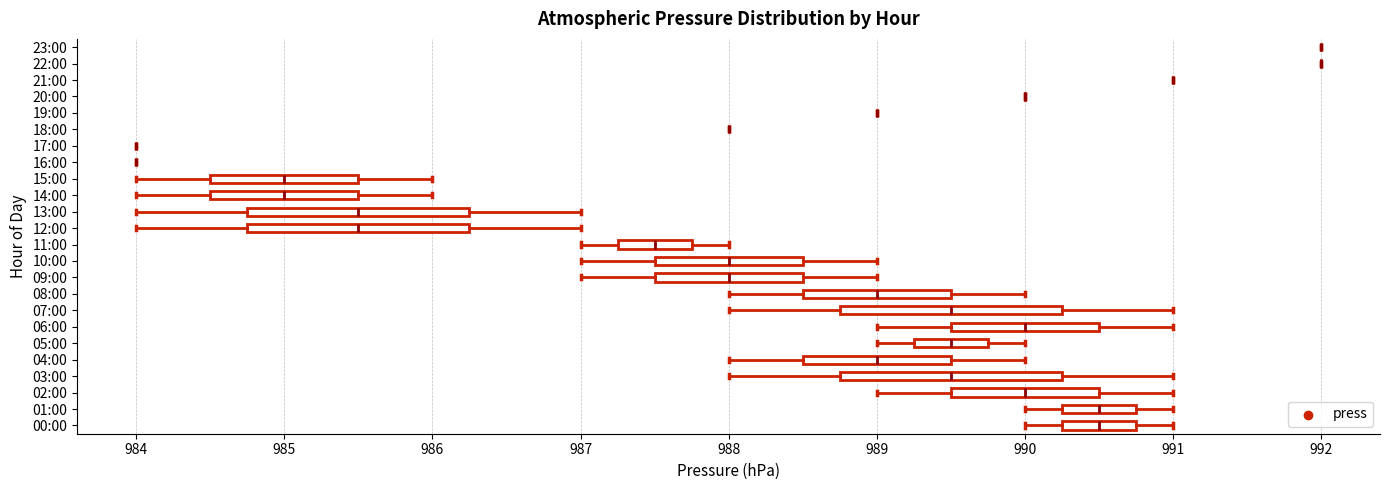

Reading bottom to top, read every box against the x-axis: the position of its median line, the range the box covers, and the ends of its whiskers. The values are not printed on the chart, so give them approximately, as read against the axis.

00:00: median 990.5, box 990.3 to 990.8, whiskers 990.0 to 991.0
01:00: median 990.5, box 990.3 to 990.8, whiskers 990.0 to 991.0
02:00: median 990.0, box 989.5 to 990.5, whiskers 989.0 to 991.0
03:00: median 989.5, box 988.8 to 990.3, whiskers 988.0 to 991.0
04:00: median 989.0, box 988.5 to 989.5, whiskers 988.0 to 990.0
05:00: median 989.5, box 989.3 to 989.8, whiskers 989.0 to 990.0
06:00: median 990.0, box 989.5 to 990.5, whiskers 989.0 to 991.0
07:00: median 989.5, box 988.8 to 990.3, whiskers 988.0 to 991.0
08:00: median 989.0, box 988.5 to 989.5, whiskers 988.0 to 990.0
09:00: median 988.0, box 987.5 to 988.5, whiskers 987.0 to 989.0
10:00: median 988.0, box 987.5 to 988.5, whiskers 987.0 to 989.0
11:00: median 987.5, box 987.3 to 987.8, whiskers 987.0 to 988.0
12:00: median 985.5, box 984.8 to 986.3, whiskers 984.0 to 987.0
13:00: median 985.5, box 984.8 to 986.3, whiskers 984.0 to 987.0
14:00: median 985.0, box 984.5 to 985.5, whiskers 984.0 to 986.0
15:00: median 985.0, box 984.5 to 985.5, whiskers 984.0 to 986.0
16:00: box collapsed to a line at 984.0, whiskers 984.0 to 984.0
17:00: box collapsed to a line at 984.0, whiskers 984.0 to 984.0
18:00: box collapsed to a line at 988.0, whiskers 988.0 to 988.0
19:00: box collapsed to a line at 989.0, whiskers 989.0 to 989.0
20:00: box collapsed to a line at 990.0, whiskers 990.0 to 990.0
21:00: box collapsed to a line at 991.0, whiskers 991.0 to 991.0
22:00: box collapsed to a line at 992.0, whiskers 992.0 to 992.0
23:00: box collapsed to a line at 992.0, whiskers 992.0 to 992.0